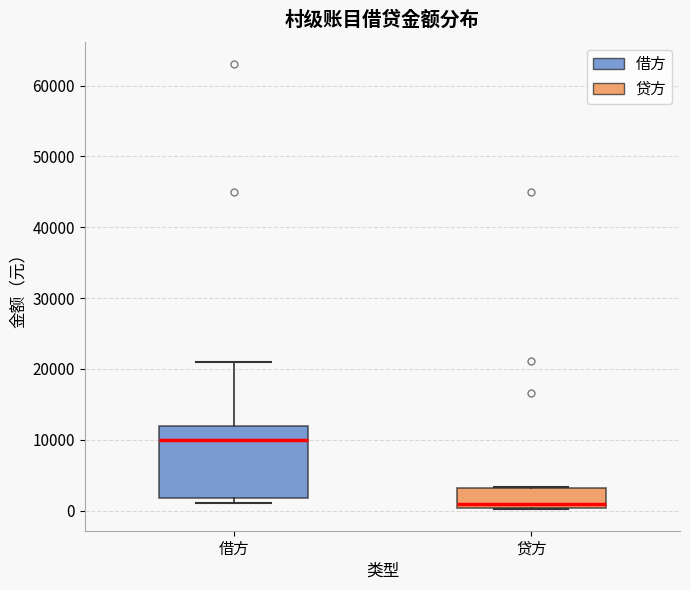

Which box's median line is the lowest?

贷方